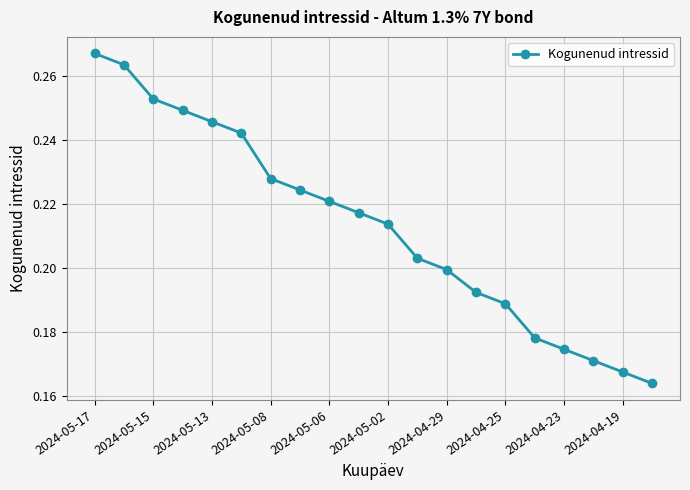

What is the sum of all values?

4.3